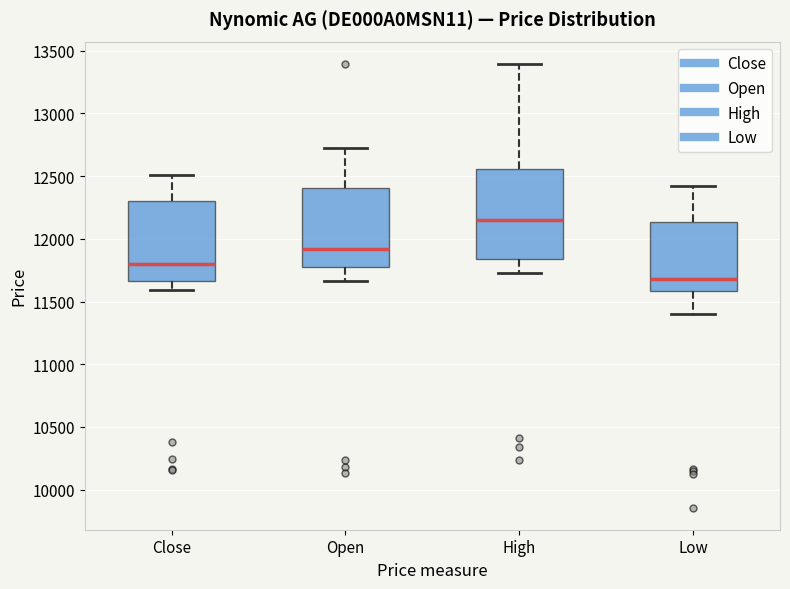

Which box's median line is the highest?

High